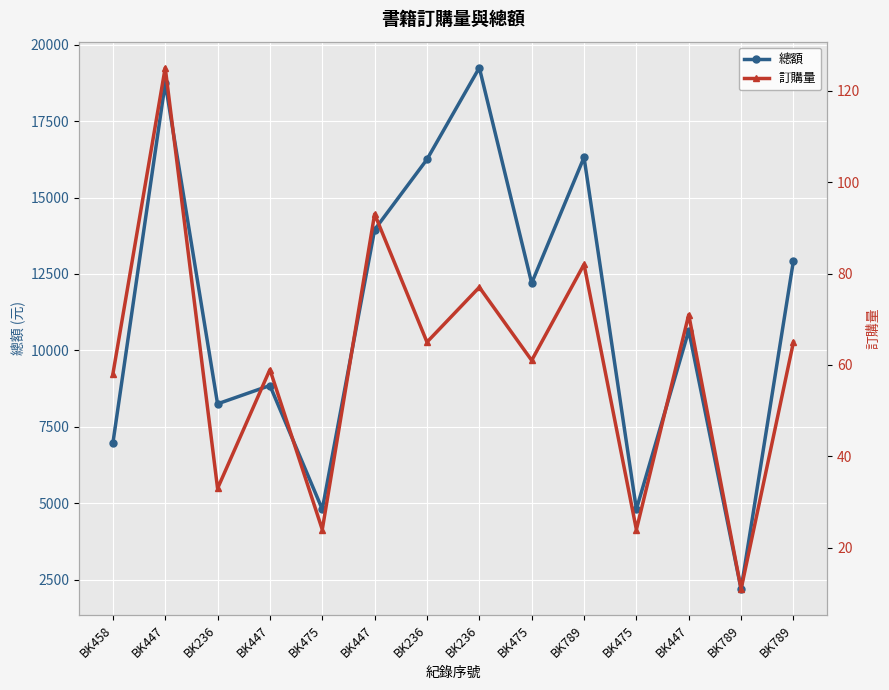

True or false: 總額 and 訂購量 cross at least once.

False